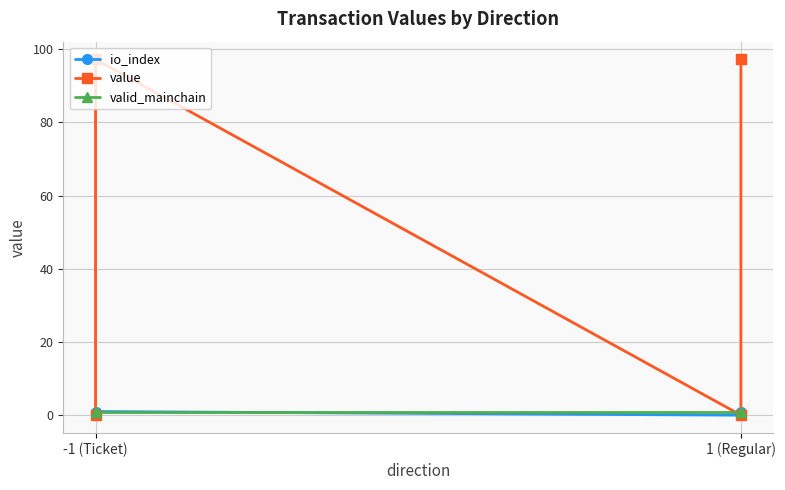

What is the highest value of the value series?

97.2